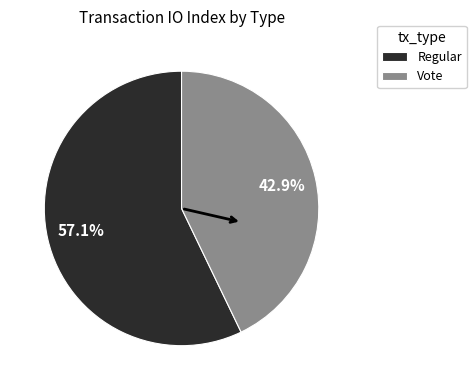

How many slices are in this pie chart?

2